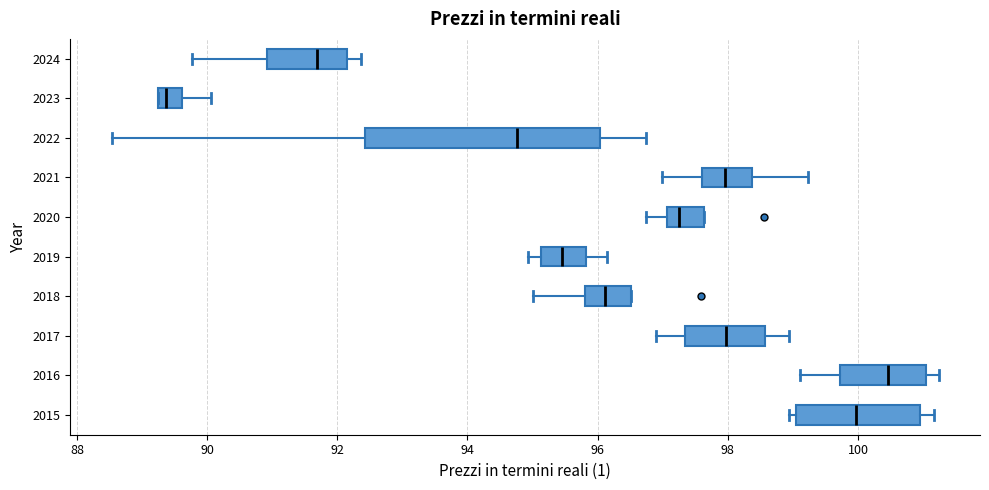

Reading bottom to top, transcribe this box plot: for each box, give where its median line is, the range the box spans, and where its two whiskers end, as read against the x-axis. The values are not printed on the chart, so give them approximately, as read against the axis.

2015: median 100.0, box 99.0 to 101.0, whiskers 99.0 (just left of the box's left edge) to 101.2
2016: median 100.4, box 99.8 to 101.0, whiskers 99.2 to 101.2
2017: median 98.0, box 97.4 to 98.6, whiskers 96.8 to 99.0
2018: median 96.2, box 95.8 to 96.6, whiskers 95.0 to 96.6
2019: median 95.4, box 95.2 to 95.8, whiskers 95.0 to 96.2
2020: median 97.2, box 97.0 to 97.6, whiskers 96.8 to 97.6
2021: median 98.0, box 97.6 to 98.4, whiskers 97.0 to 99.2
2022: median 94.8, box 92.4 to 96.0, whiskers 88.6 to 96.8
2023: median 89.4, box 89.2 to 89.6, whiskers 89.2 to 90.0
2024: median 91.6, box 91.0 to 92.2, whiskers 89.8 to 92.4